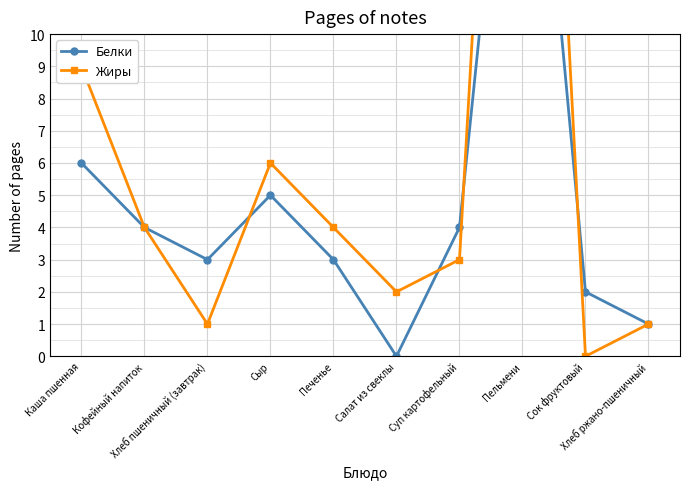

What position from the right is Салат из свеклы?

5